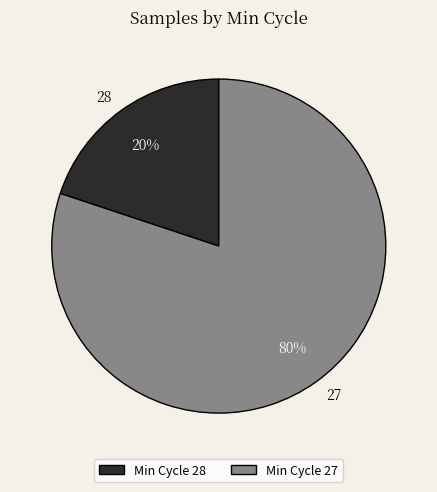

Count the number of slices in the pie.

2